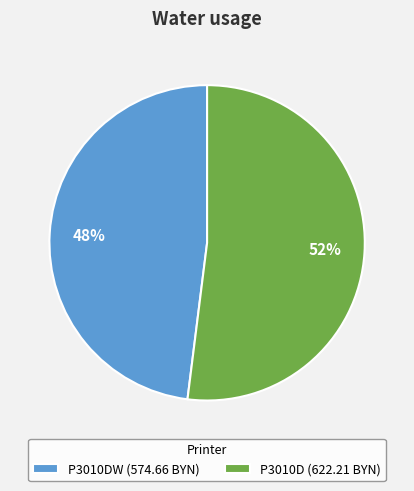

The P3010D (622.21 BYN) slice represents 52% of the pie. True or false?

True